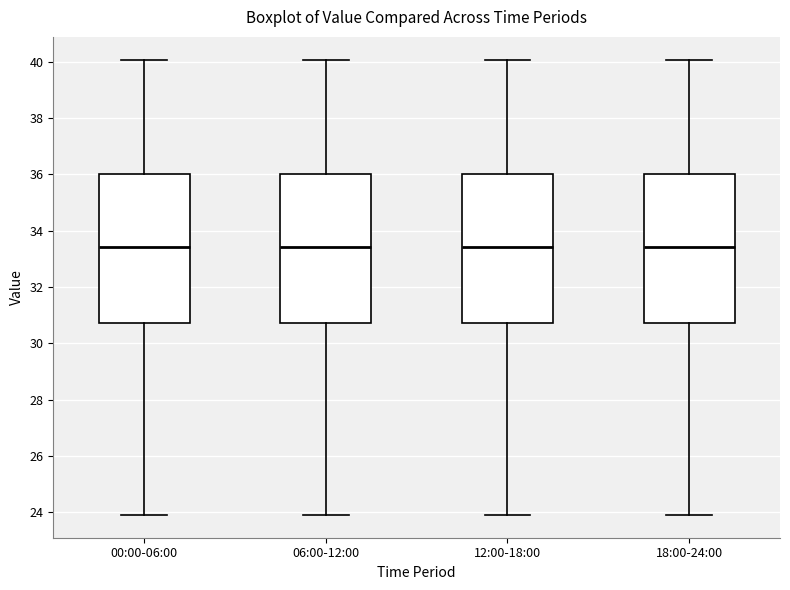

Where does the lower whisker of the box for 12:00-18:00 end on the y-axis? The values are not printed on the chart, so give them approximately, as read against the axis.

24.0